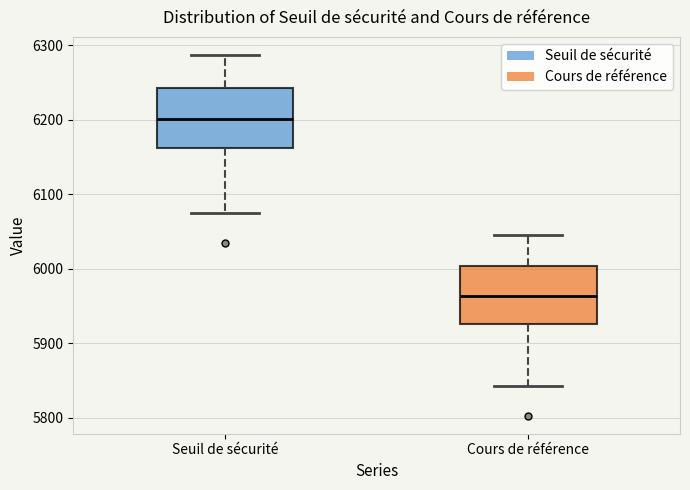

Which box's median line is the highest?

Seuil de sécurité